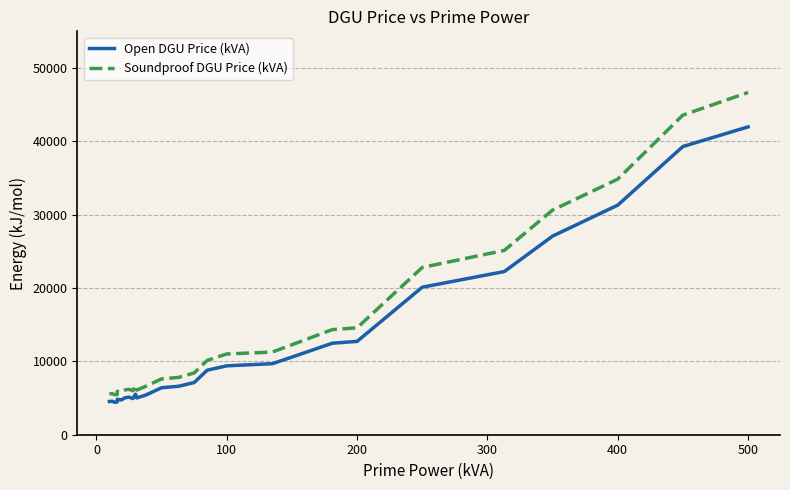

The Open DGU Price (kVA) series shows 2332.5 at 0. True or false?

False